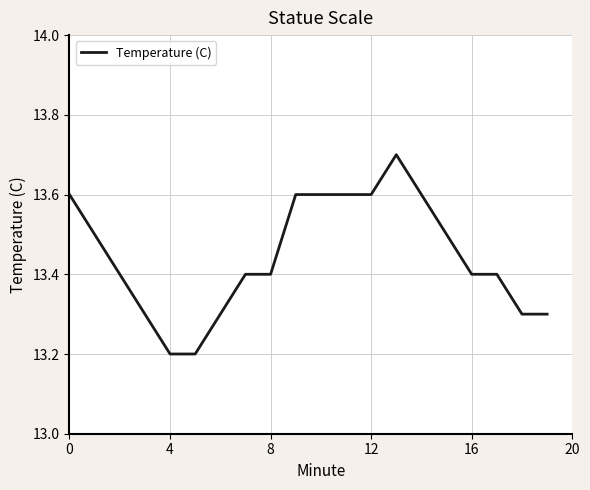

What is the difference between the maximum and minimum values?

0.5